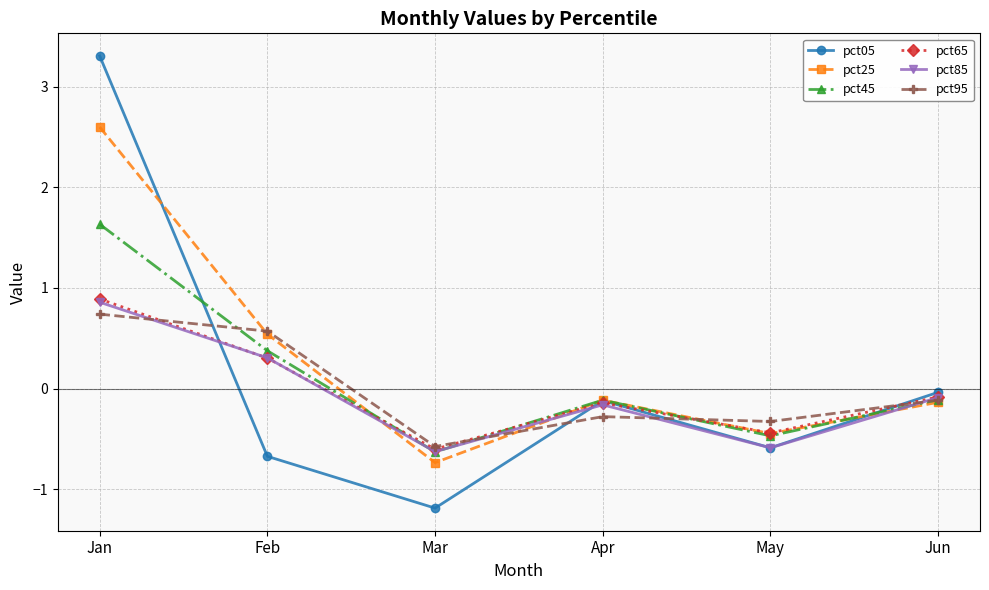

What is the spread (max minus min) of values at Apr?

0.2